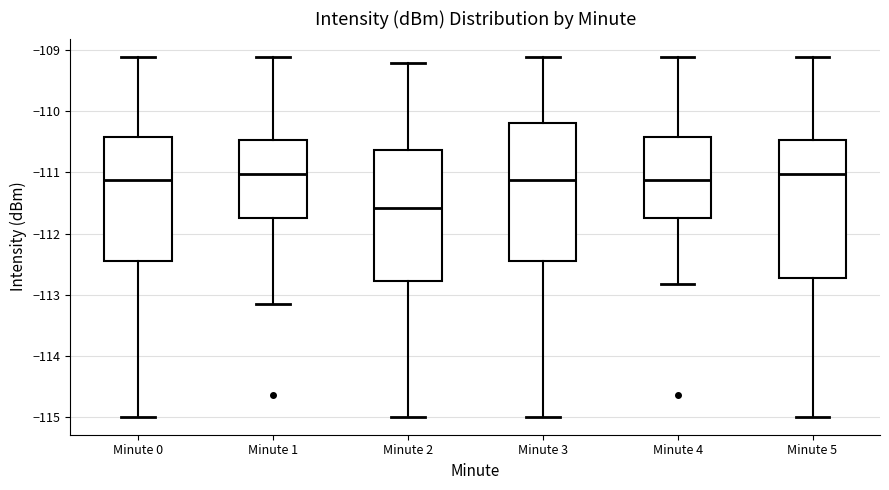

Reading left to right, transcribe this box plot: for each box, give where its median line is, the range the box spans, and where its two whiskers end, as read against the y-axis. The values are not printed on the chart, so give them approximately, as read against the axis.

Minute 0: median -111.1, box -112.4 to -110.4, whiskers -115.0 to -109.1
Minute 1: median -111.0, box -111.7 to -110.5, whiskers -113.1 to -109.1
Minute 2: median -111.6, box -112.8 to -110.6, whiskers -115.0 to -109.2
Minute 3: median -111.1, box -112.4 to -110.2, whiskers -115.0 to -109.1
Minute 4: median -111.1, box -111.7 to -110.4, whiskers -112.8 to -109.1
Minute 5: median -111.0, box -112.7 to -110.5, whiskers -115.0 to -109.1